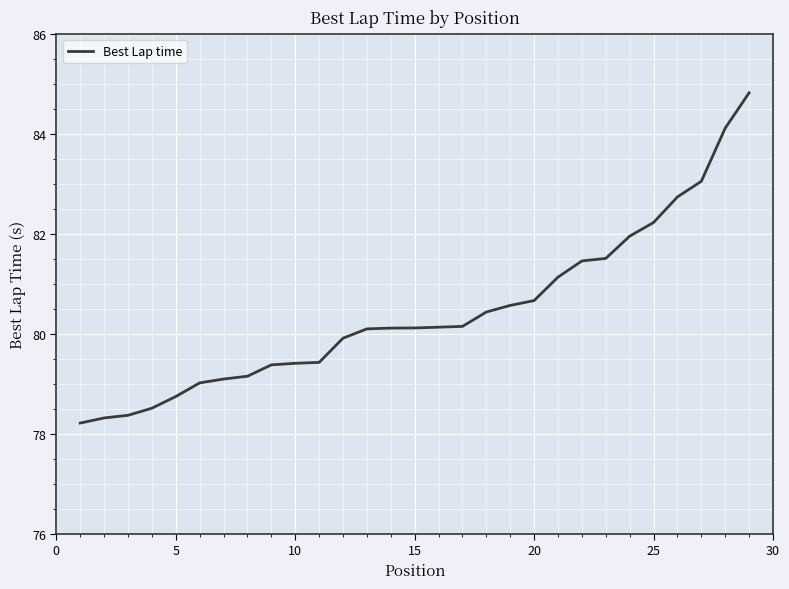

What is the maximum value shown in the chart?

84.8